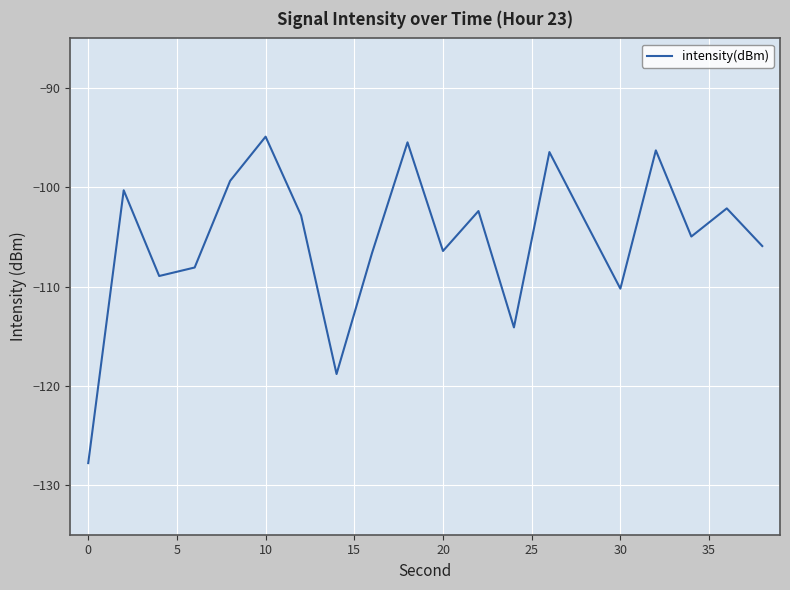

What is the greatest value displayed?

-94.9